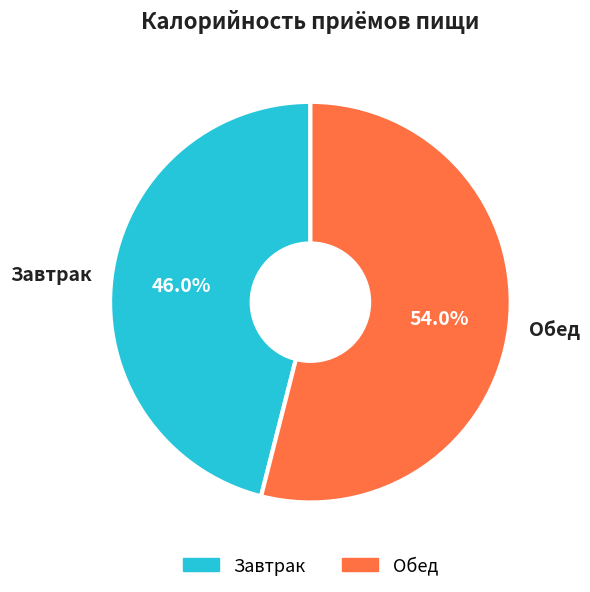

To the nearest percent, what portion does Завтрак represent?

46%